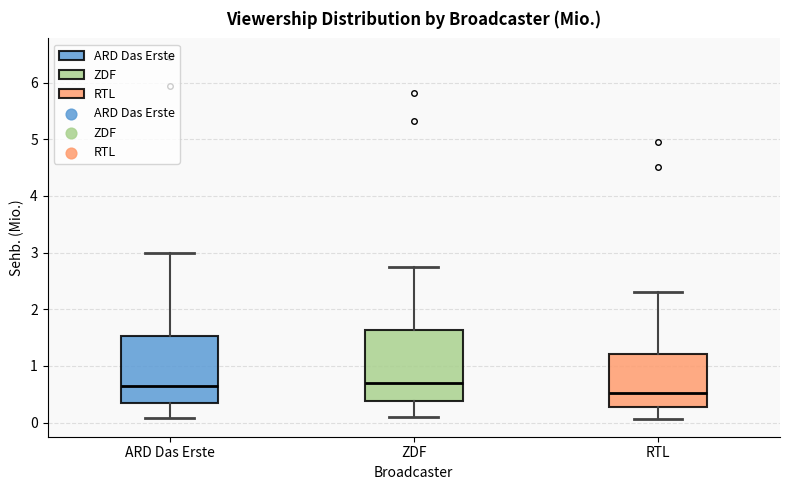

Where does the lower whisker of the box for ZDF end on the y-axis? The values are not printed on the chart, so give them approximately, as read against the axis.

0.1